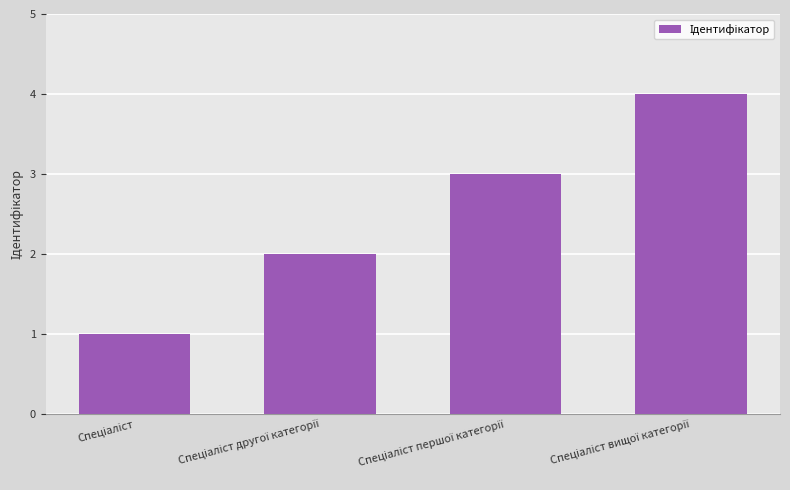

What is the sum of all values?

10